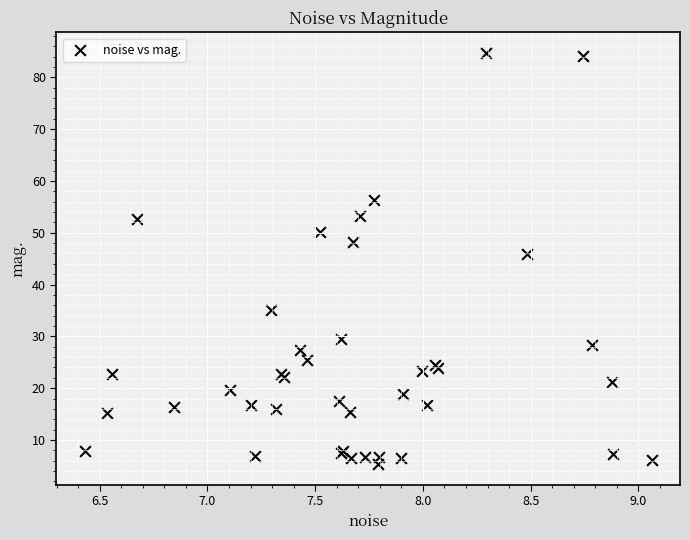

What Y value in the scatter plot is closest to 45?

46.0